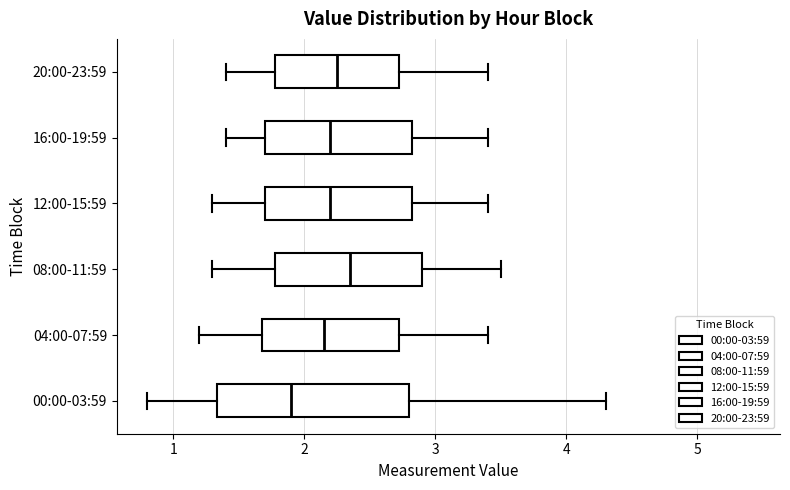

Reading bottom to top, transcribe this box plot: for each box, give where its median line is, the range the box spans, and where its two whiskers end, as read against the x-axis. The values are not printed on the chart, so give them approximately, as read against the axis.

00:00-03:59: median 1.9, box 1.3 to 2.8, whiskers 0.8 to 4.3
04:00-07:59: median 2.2, box 1.7 to 2.7, whiskers 1.2 to 3.4
08:00-11:59: median 2.4, box 1.8 to 2.9, whiskers 1.3 to 3.5
12:00-15:59: median 2.2, box 1.7 to 2.8, whiskers 1.3 to 3.4
16:00-19:59: median 2.2, box 1.7 to 2.8, whiskers 1.4 to 3.4
20:00-23:59: median 2.3, box 1.8 to 2.7, whiskers 1.4 to 3.4